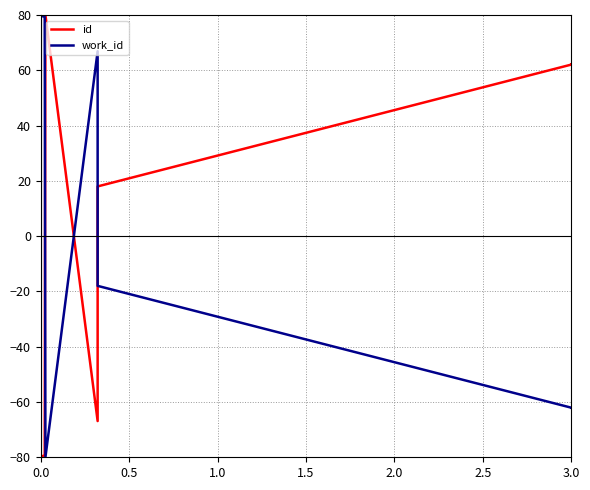

What is the sum of all work_id values?

101.5